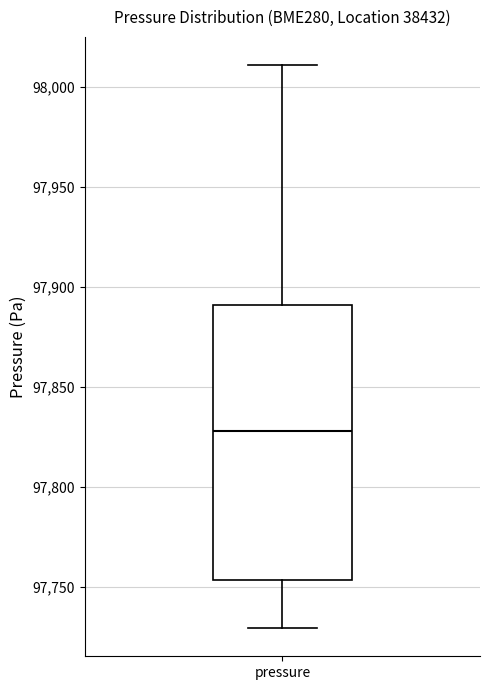

Where does the lower whisker of the box for pressure end on the y-axis? The values are not printed on the chart, so give them approximately, as read against the axis.

97730